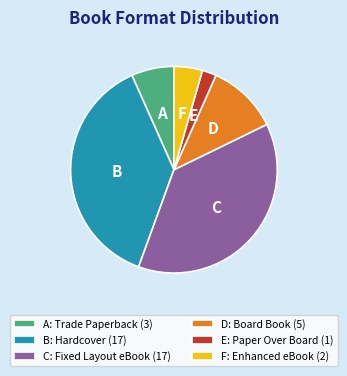

Does any single category account for the majority?

No